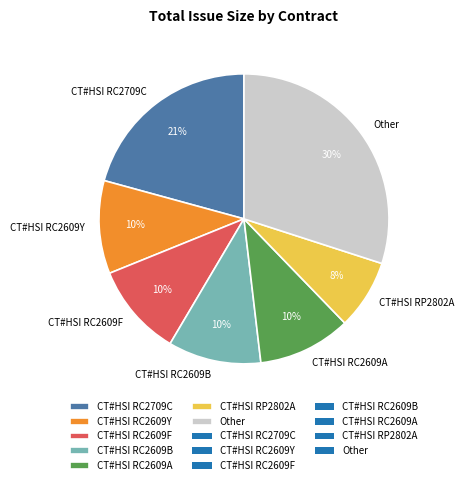

What percentage is the Other slice, to the nearest percent?

30%